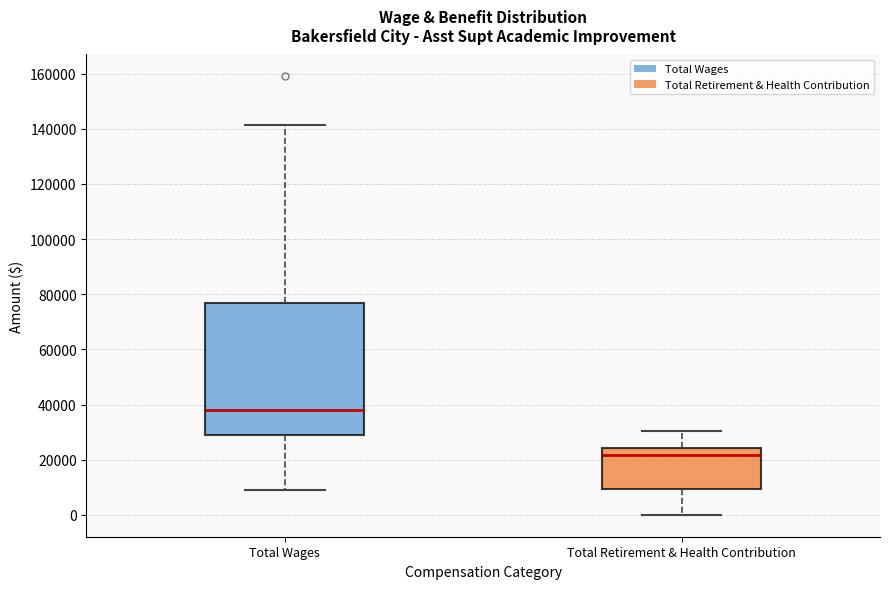

Reading left to right, read every box against the y-axis: the position of its median line, the range the box covers, and the ends of its whiskers. The values are not printed on the chart, so give them approximately, as read against the axis.

Total Wages: median 38000, box 28000 to 76000, whiskers 10000 to 142000
Total Retirement & Health Contribution: median 22000, box 10000 to 24000, whiskers 0 to 30000